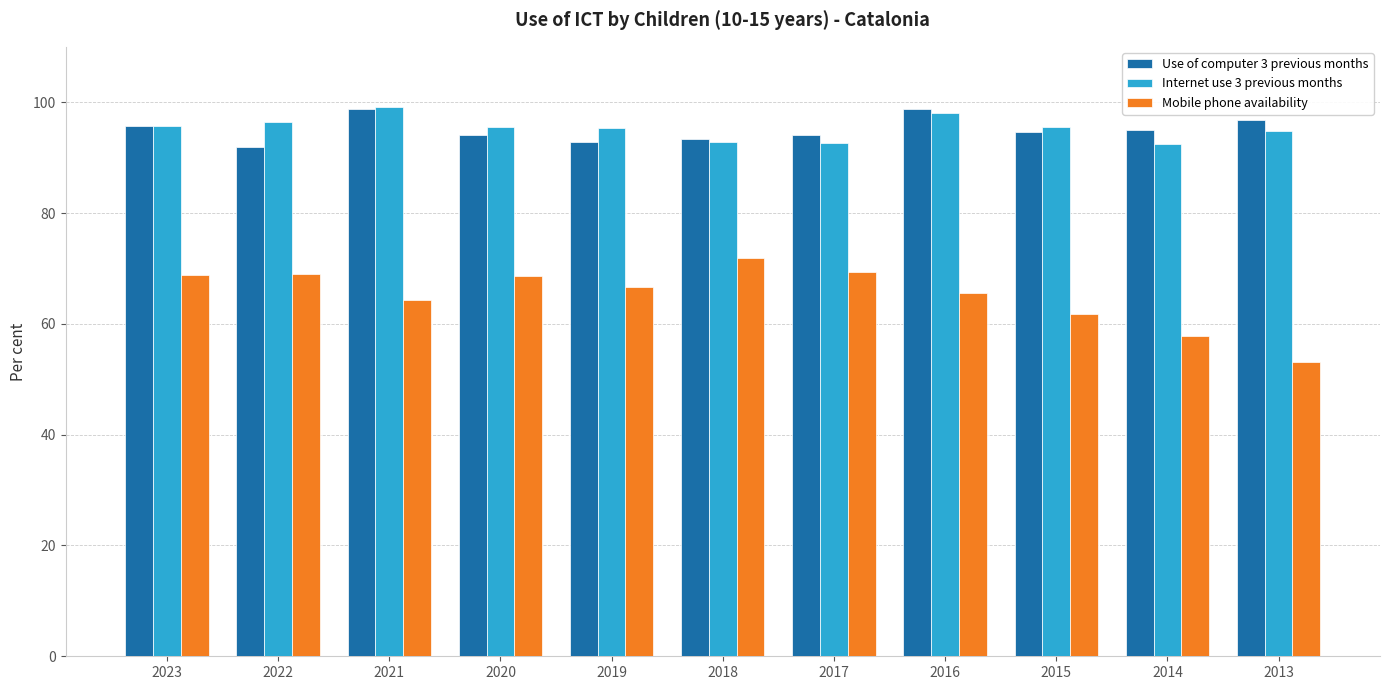

At which label does Internet use 3 previous months reach its peak?

2021